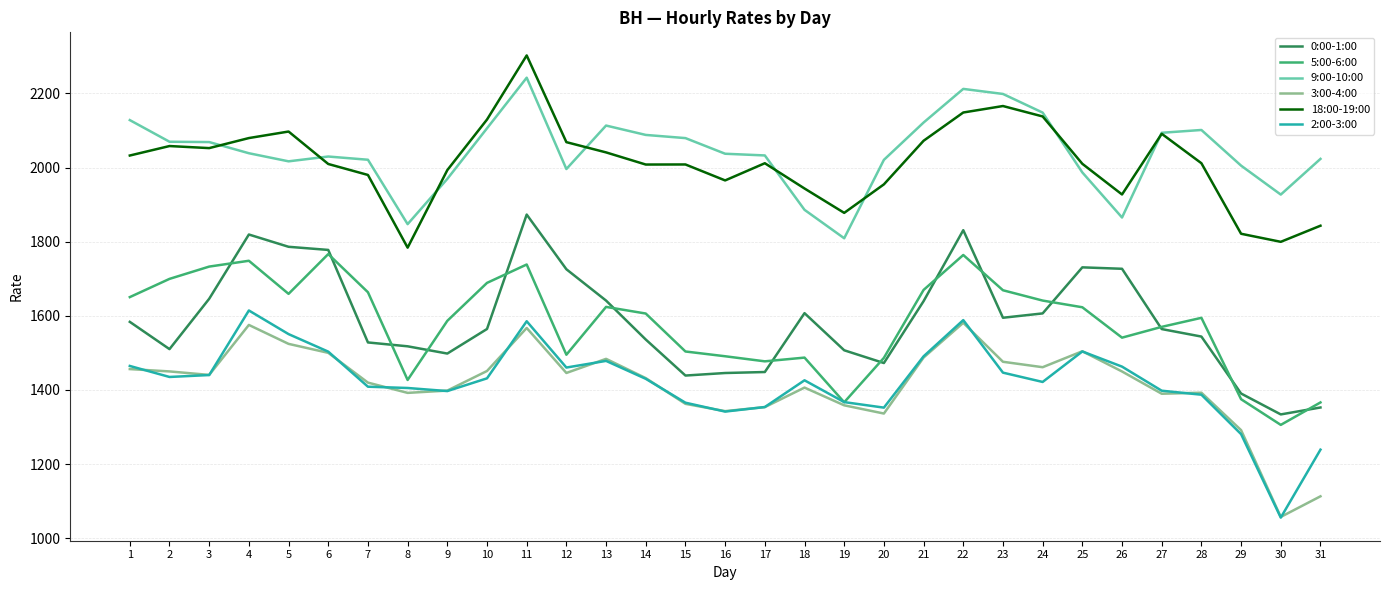

Is the value of 5:00-6:00 at 26 greater than the value of 2:00-3:00 at 13?

Yes